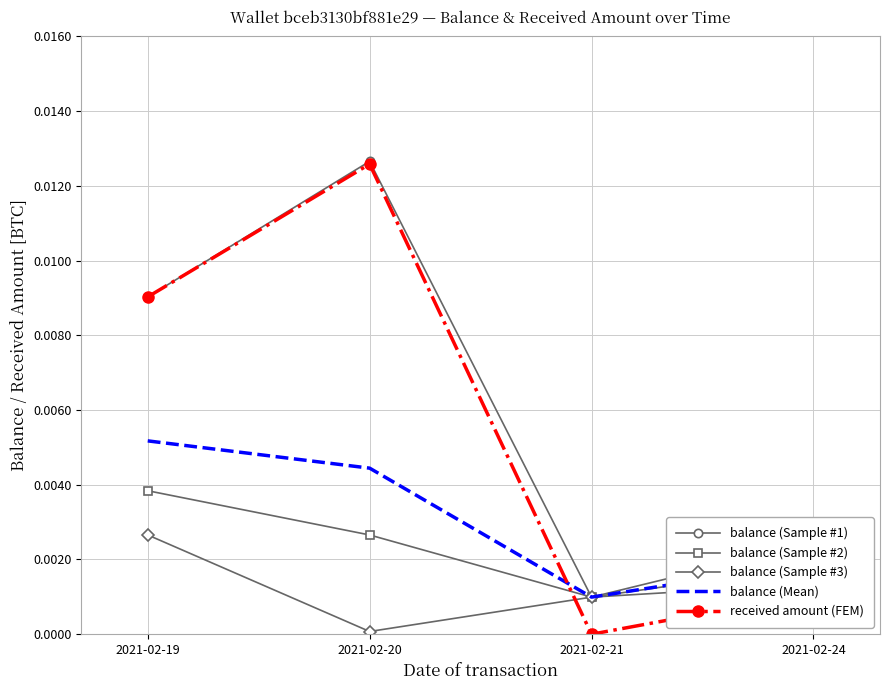

How many series are shown in this chart?

5